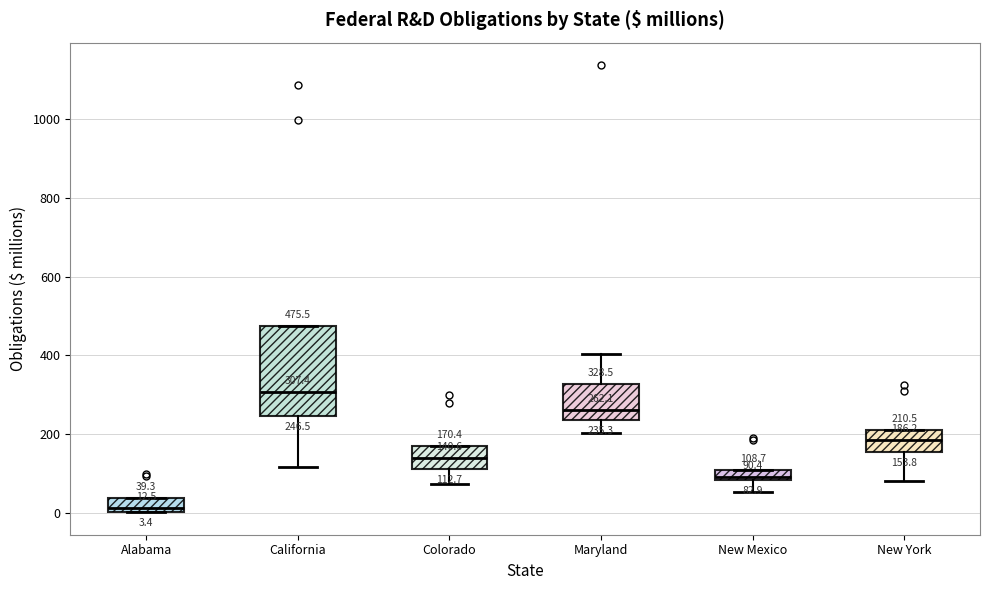

Comparing the boxes themselves (not the whiskers), which one is the tallest?

California